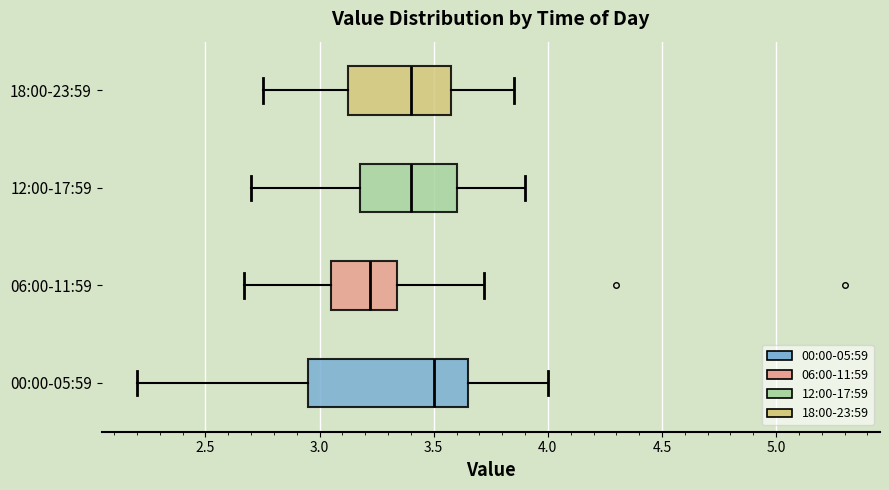

Which box has the furthest to the right median line?

00:00-05:59